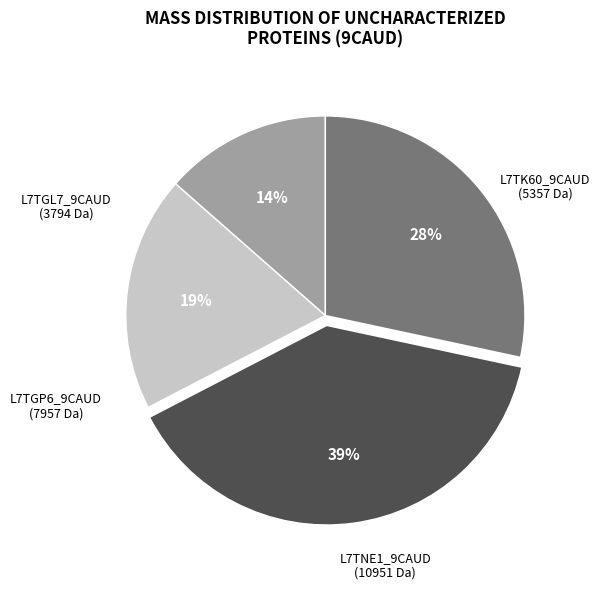

Does any single category account for the majority?

No